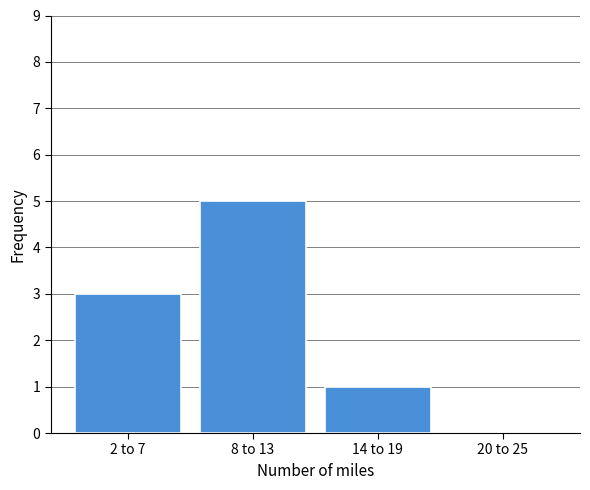

Reading left to right, extract all data points from this chart.

2 to 7=3	8 to 13=5	14 to 19=1	20 to 25=0